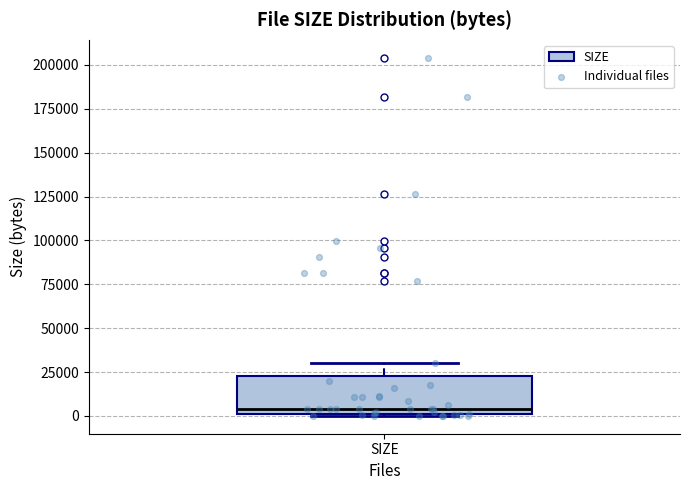

Where does the upper whisker of the box for SIZE end on the y-axis? The values are not printed on the chart, so give them approximately, as read against the axis.

30000